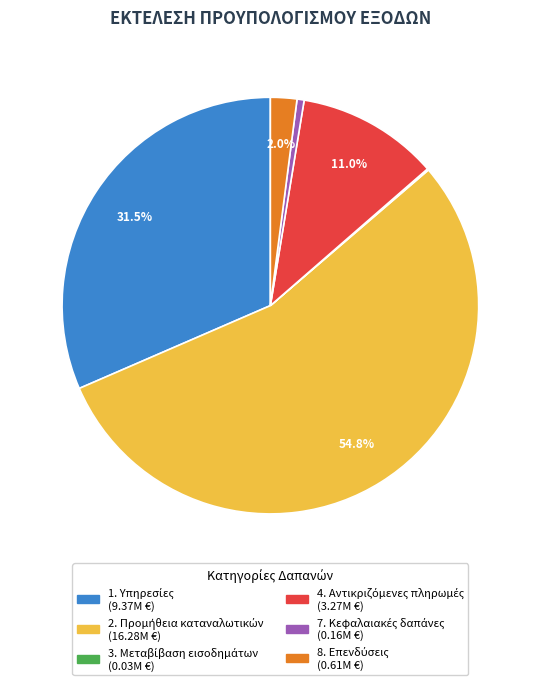

Is there a majority slice in this chart?

Yes